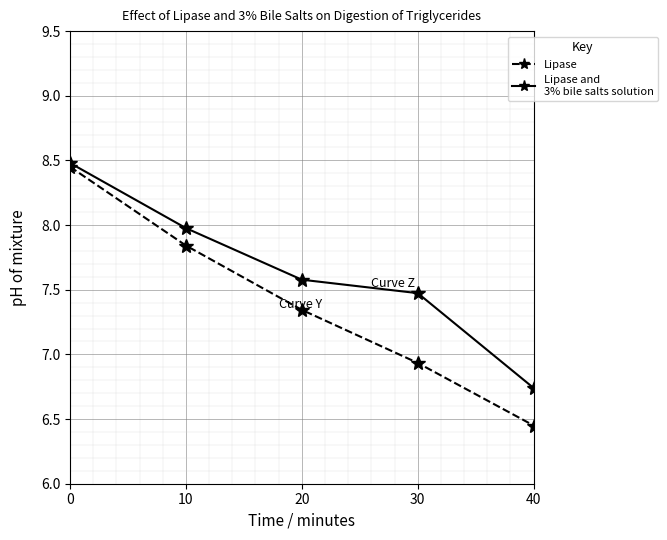

What is the difference between the highest and lowest values at 20?

0.2